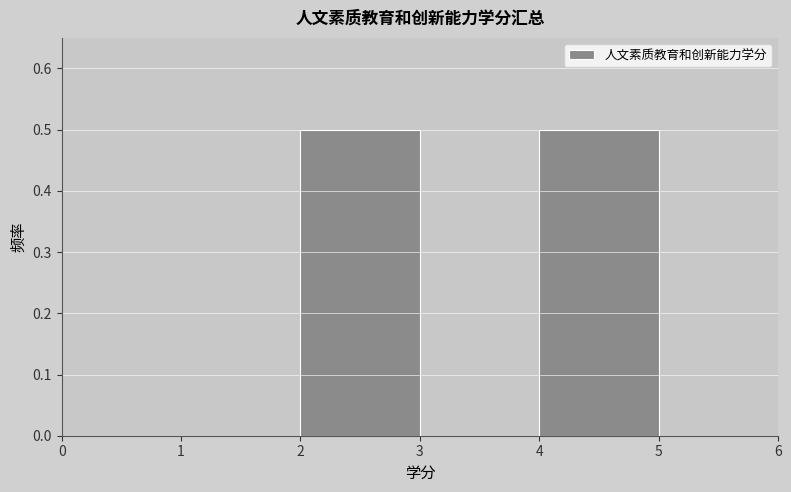

Reading left to right, transcribe this chart: for each bar, give the range it covers on the x-axis and its height. The values are not printed on the chart, so give them approximately, as read against the axis.

0 to 1: 0
1 to 2: 0
2 to 3: 0.5
3 to 4: 0
4 to 5: 0.5
5 to 6: 0